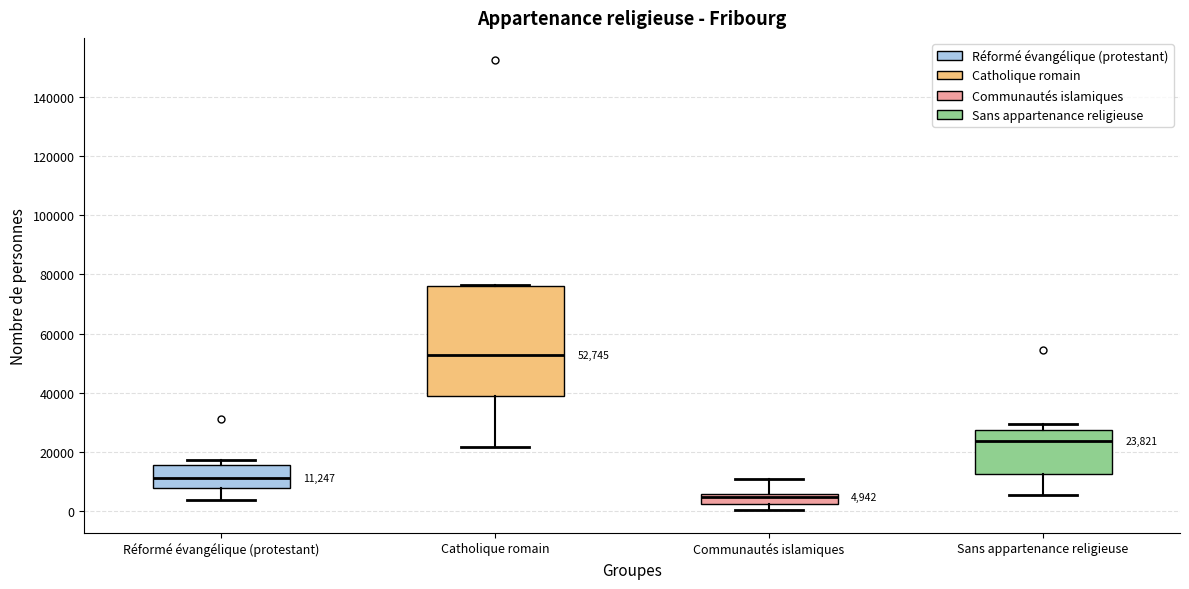

Which box's median line is the highest?

Catholique romain